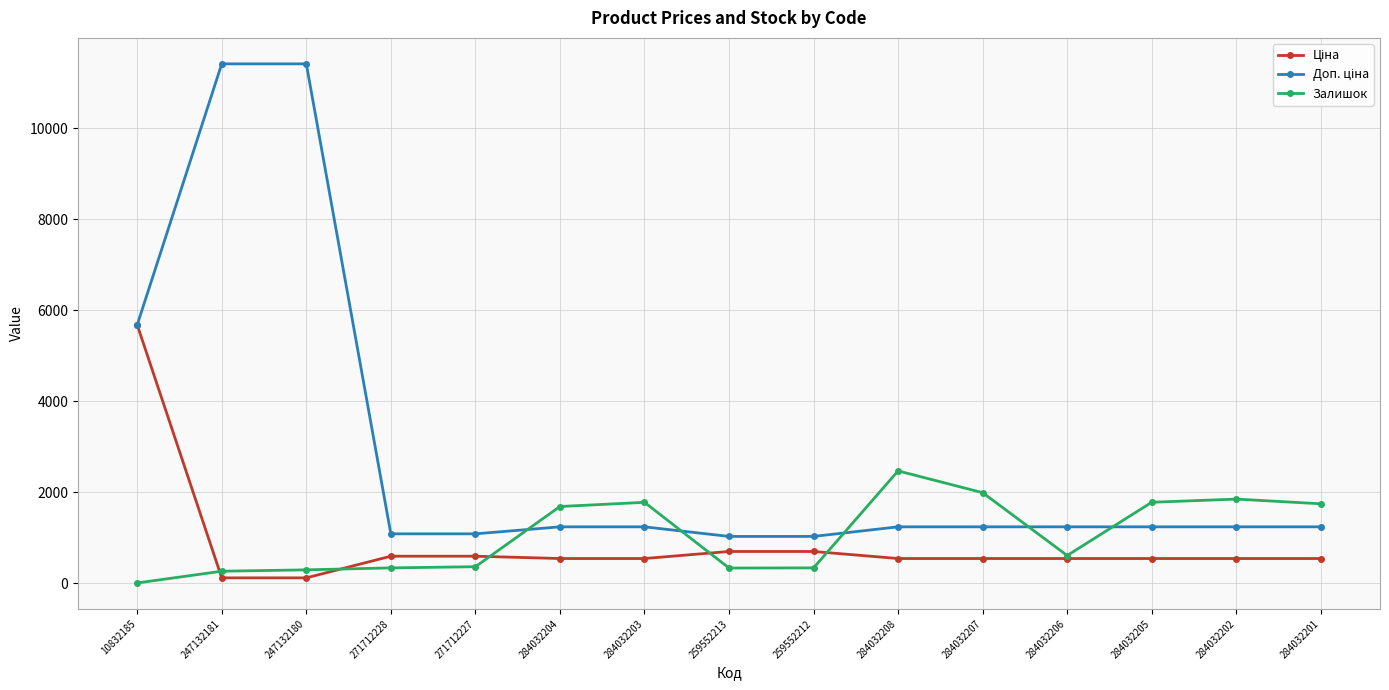

What is the maximum value for Залишок?

2465.0